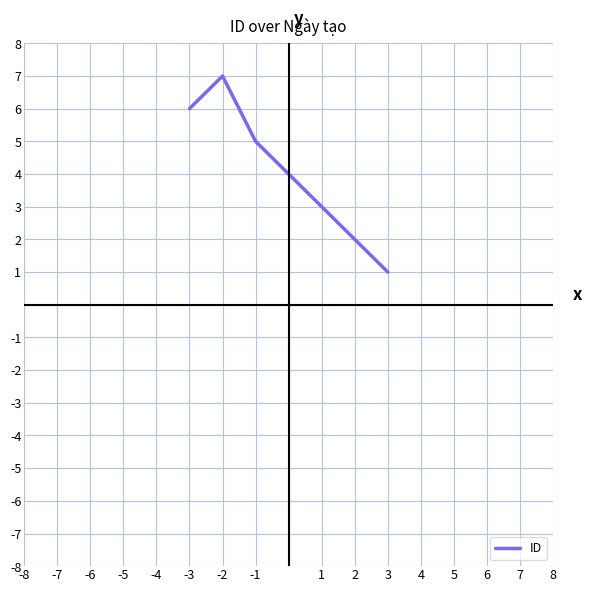

What is the greatest value displayed?

7